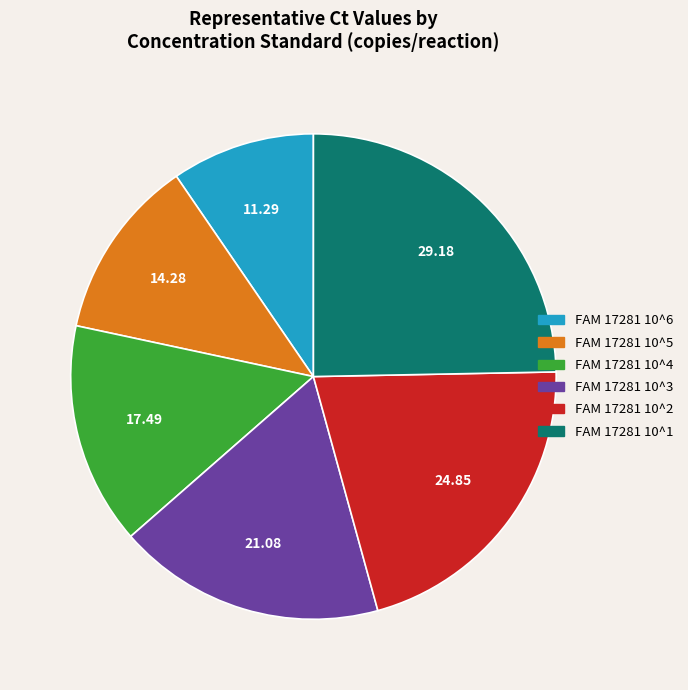

How many segments does this pie chart have?

6